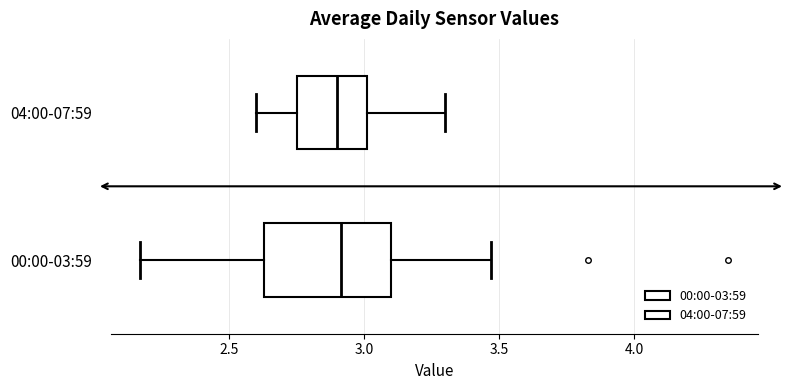

Comparing the boxes themselves (not the whiskers), which one is the widest?

00:00-03:59